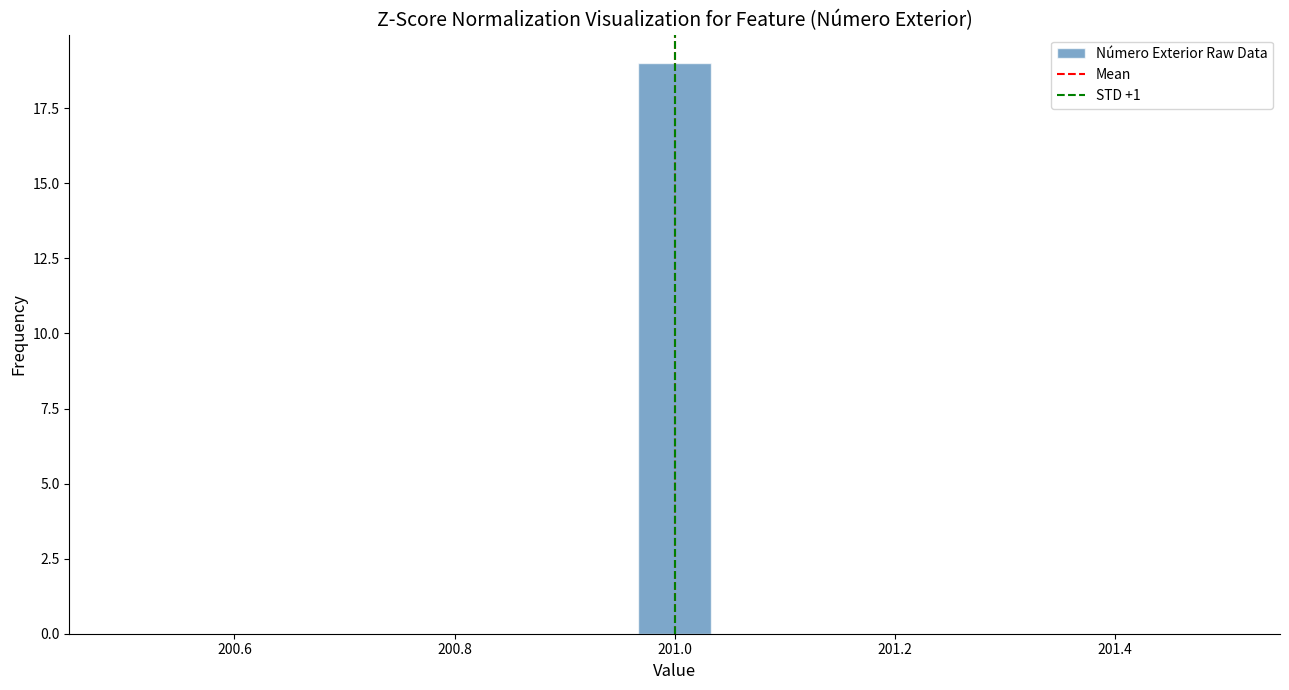

Read against the x-axis, roughly where is the centre of the tallest bar?

201.00